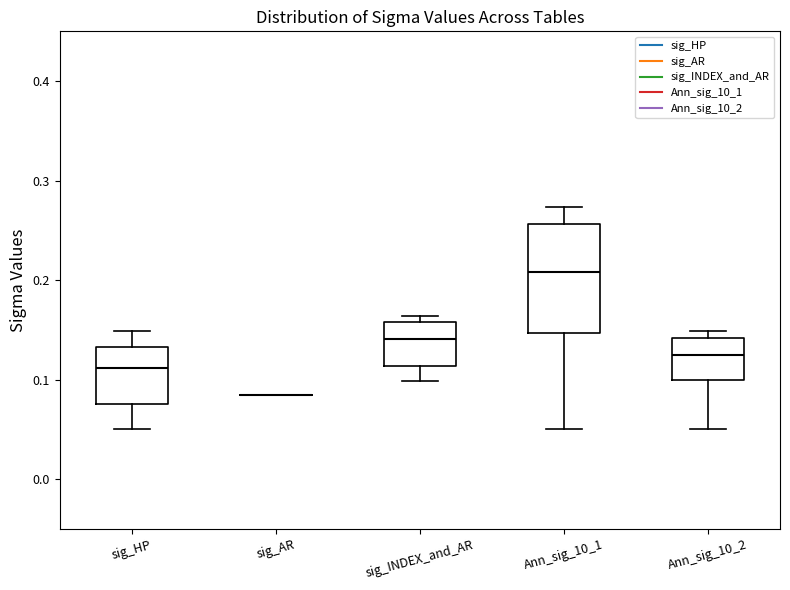

Reading left to right, transcribe this box plot: for each box, give where its median line is, the range the box spans, and where its two whiskers end, as read against the y-axis. The values are not printed on the chart, so give them approximately, as read against the axis.

sig_HP: median 0.11, box 0.08 to 0.13, whiskers 0.05 to 0.15
sig_AR: box collapsed to a line at 0.09, whiskers 0.09 to 0.09
sig_INDEX_and_AR: median 0.14, box 0.11 to 0.16, whiskers 0.10 to 0.16 (just above the box's upper edge)
Ann_sig_10_1: median 0.21, box 0.15 to 0.26, whiskers 0.05 to 0.27
Ann_sig_10_2: median 0.12, box 0.10 to 0.14, whiskers 0.05 to 0.15